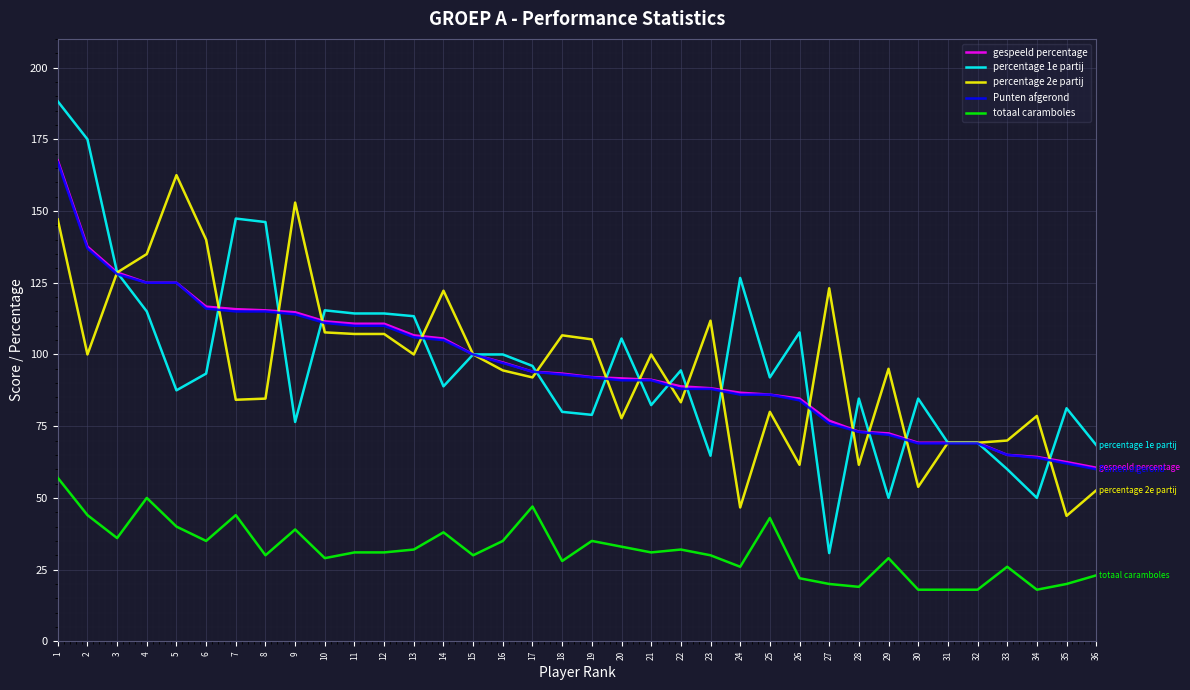

What is the difference between the highest and lowest values at 11?

83.3